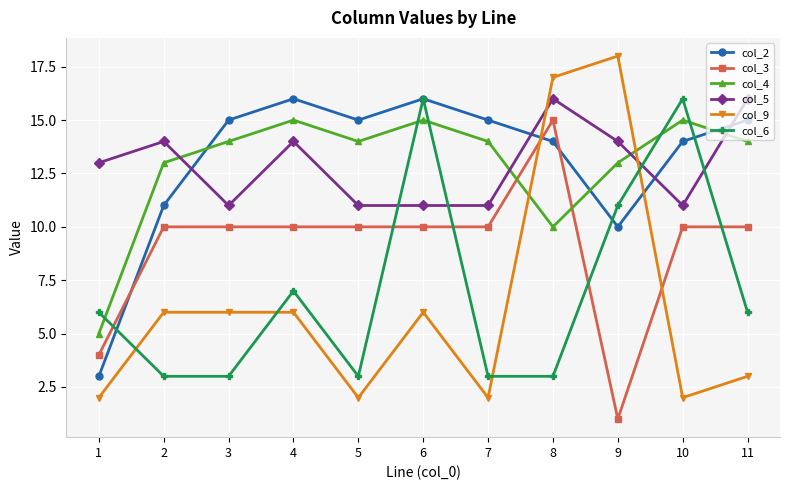

Which label corresponds to the smallest value in the chart?

9